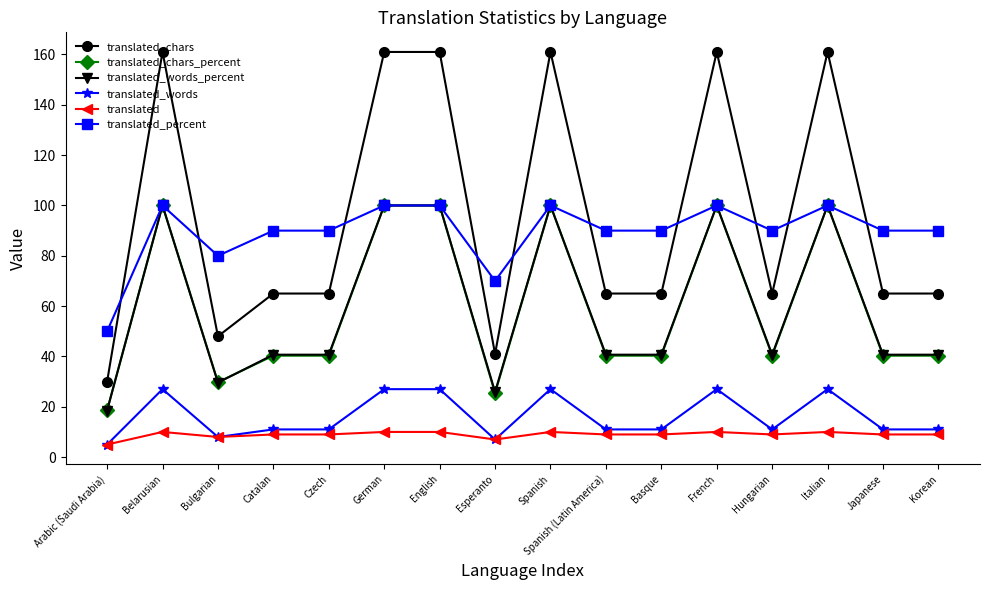

Between Esperanto and Spanish, which series saw the biggest shift?

translated_chars